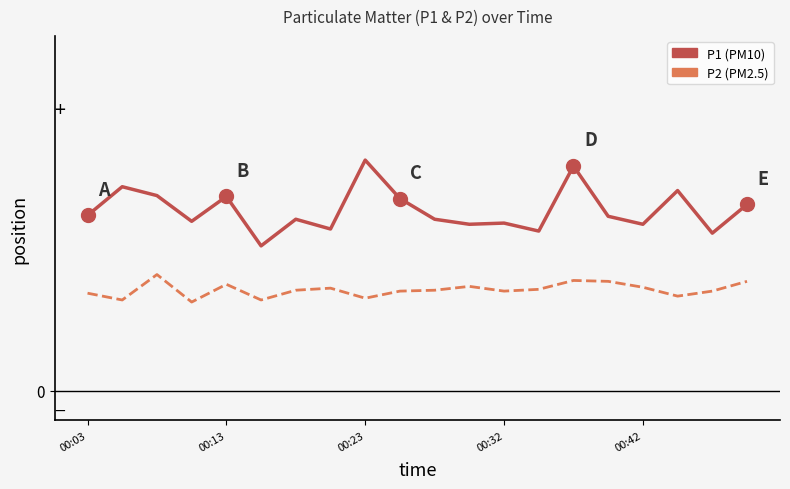

True or false: P1 and P2 cross at least once.

False